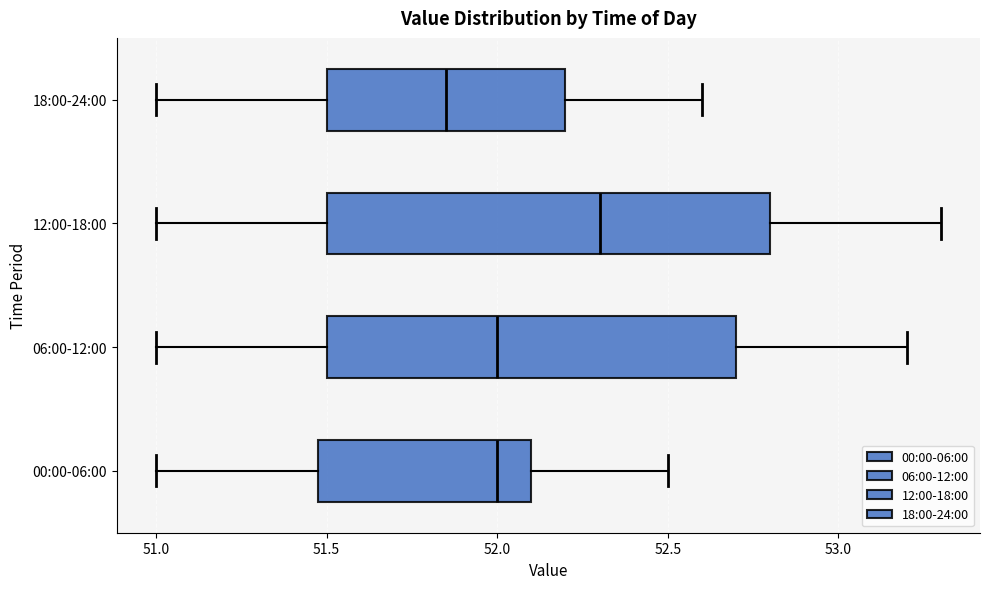

Comparing the boxes themselves (not the whiskers), which one is the widest?

12:00-18:00